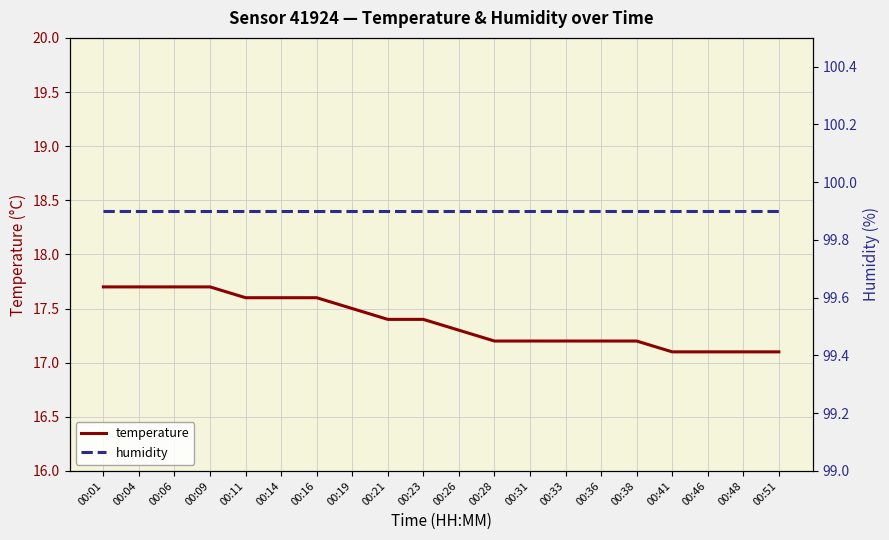

Which has a higher value, 00:21 or 00:09?

00:09